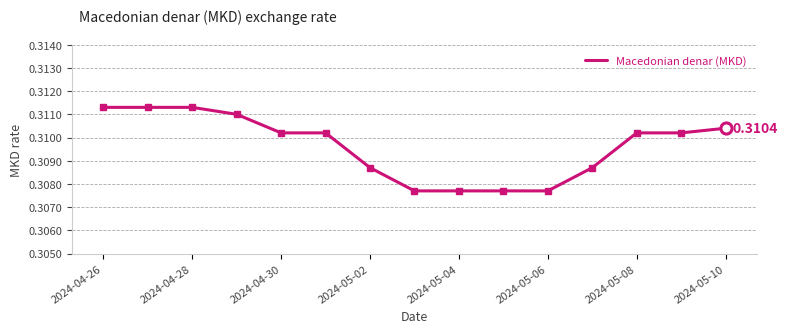

Is this an area chart (filled region under the line)?

No